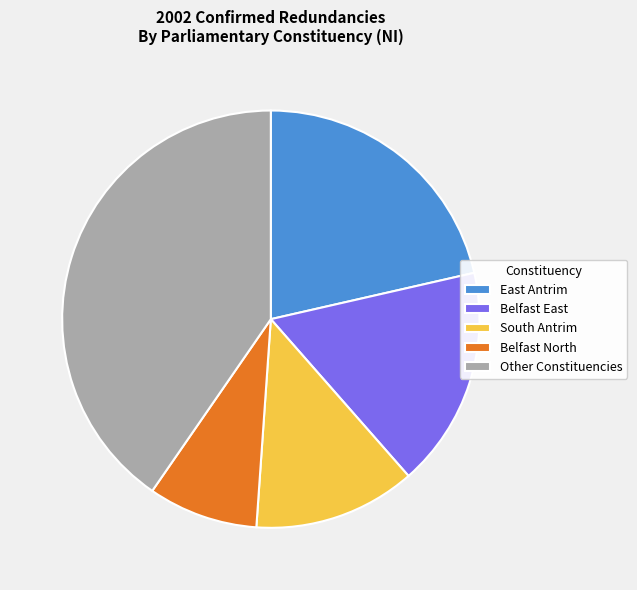

True or false: Belfast North accounts for 9% of the total.

True